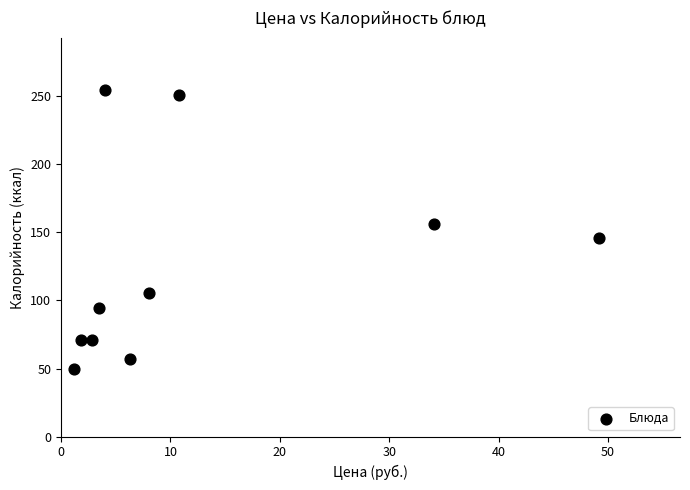

What is the range of X values (max minus min)?

48.0